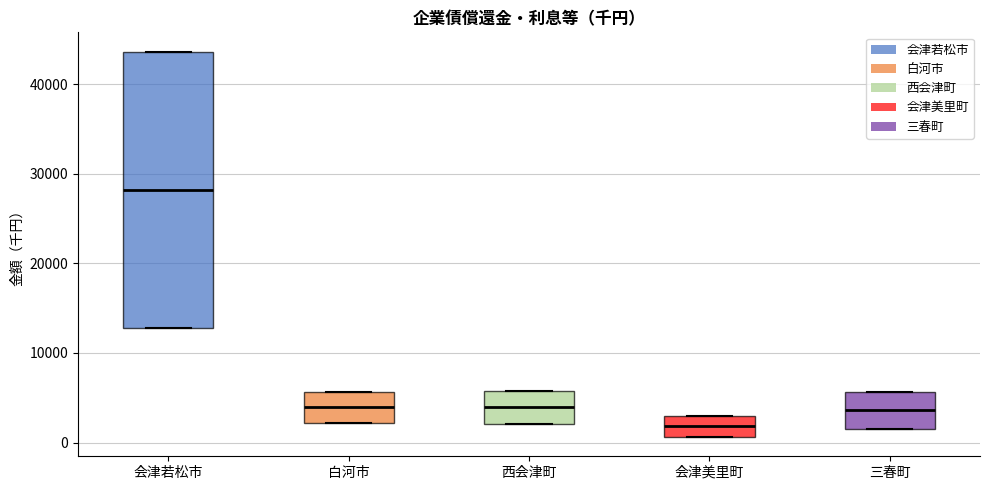

Which box's median line is the highest?

会津若松市